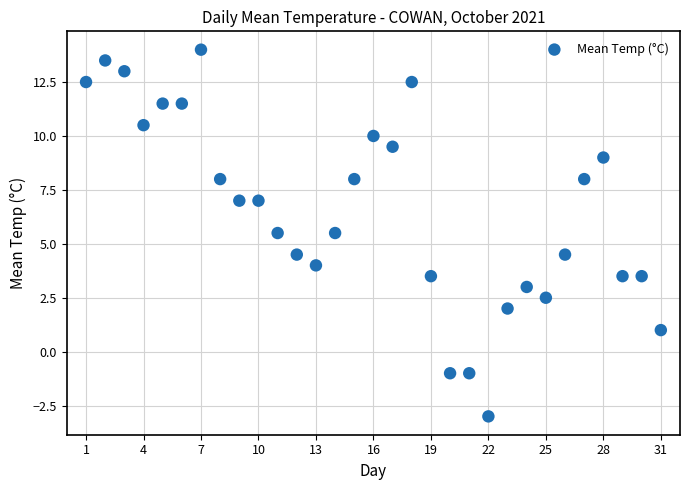

What is the range of X values (max minus min)?

30.0